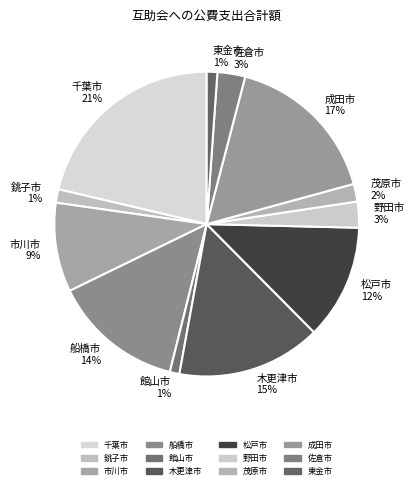

Which category has the biggest portion of the pie?

千葉市